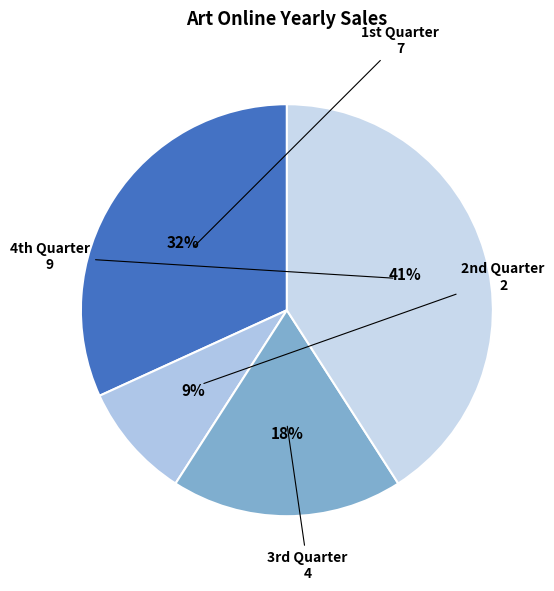

Which slice is the smallest?

9